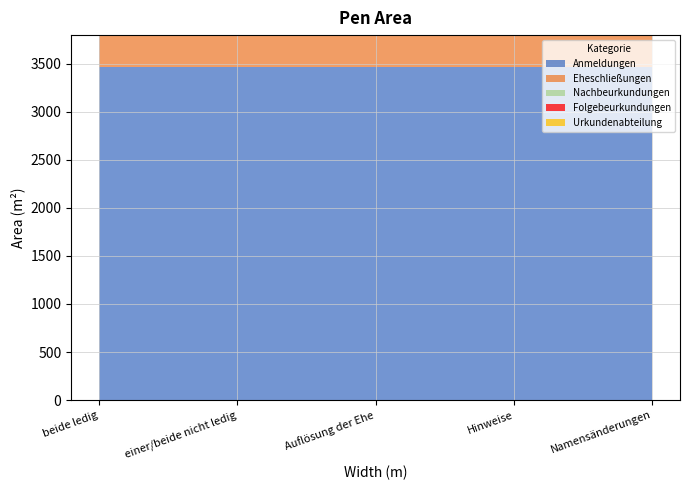

True or false: Nachbeurkundungen and Urkundenabteilung cross at least once.

False